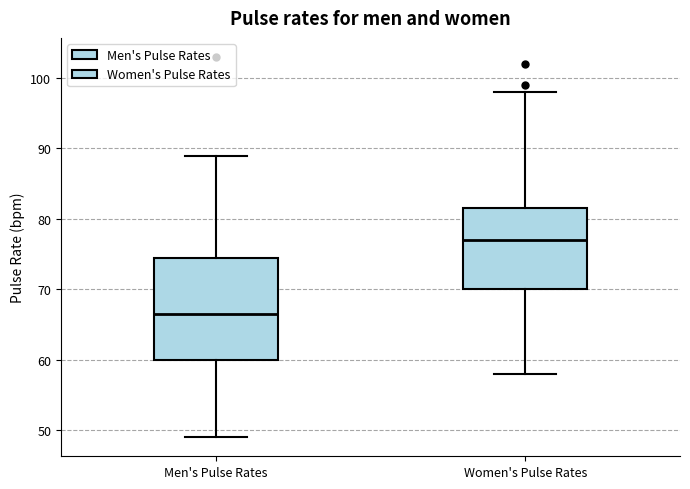

Which box is the tallest, from its lower edge to its upper edge?

Men's Pulse Rates